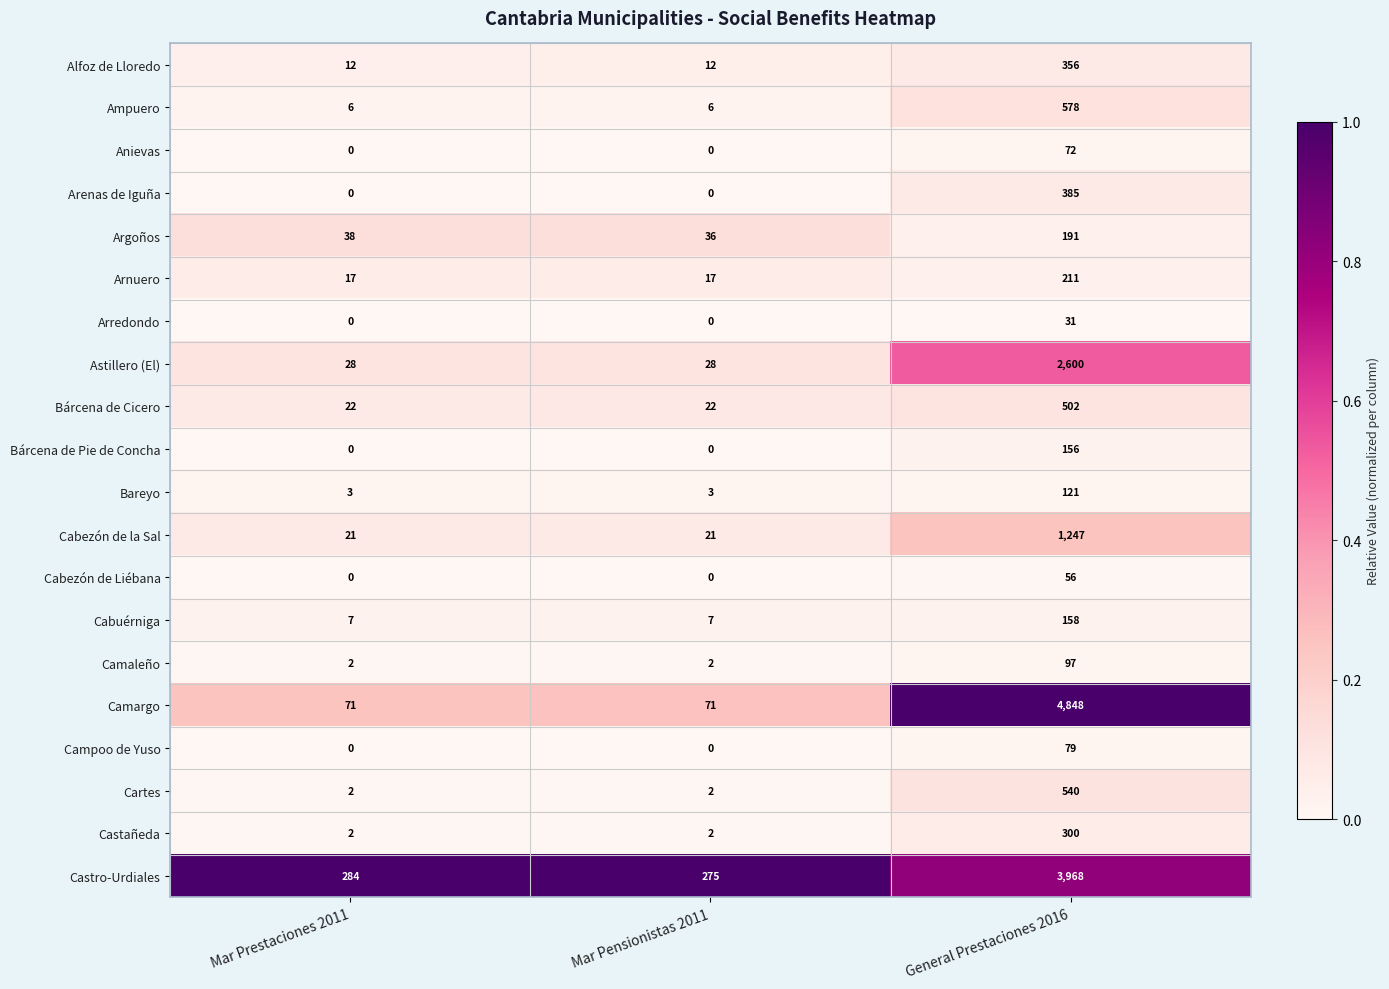

How many series are shown in this chart?

20